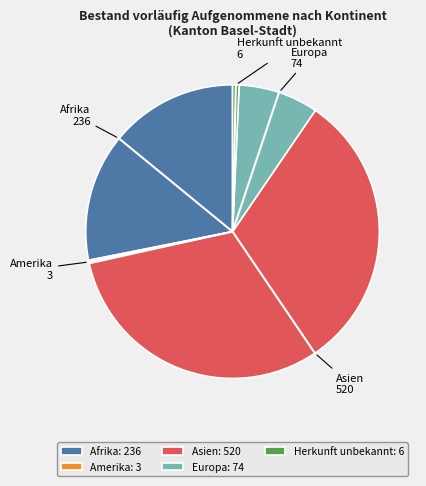

The Afrika slice represents 37% of the pie. True or false?

False